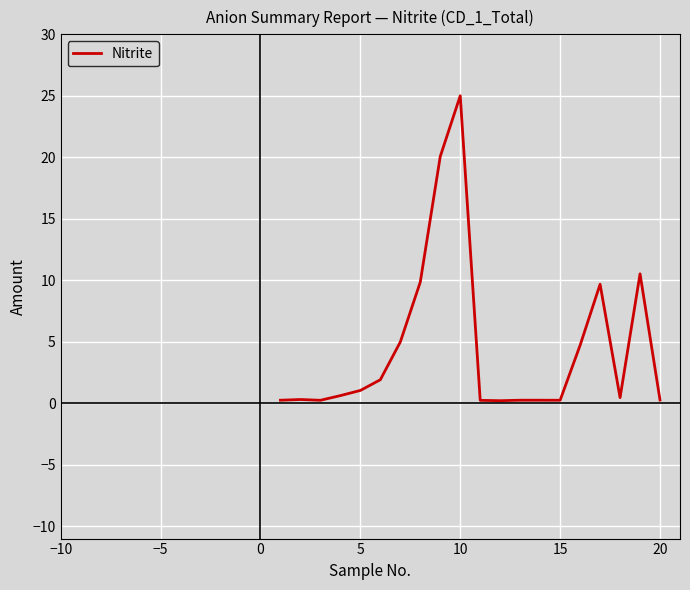

What is the greatest value displayed?

25.0